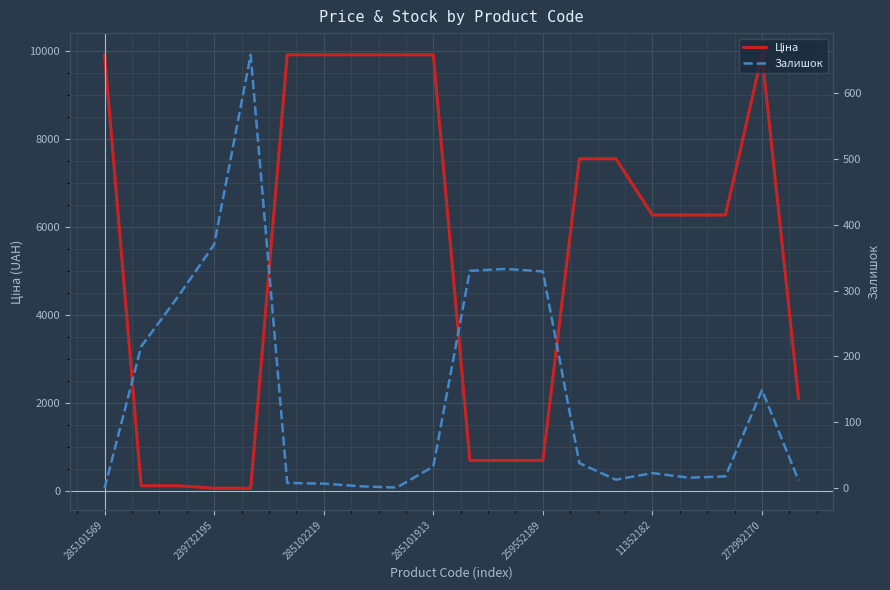

What is the difference between the Ціна values at 285101913 and 239732195?

9851.8